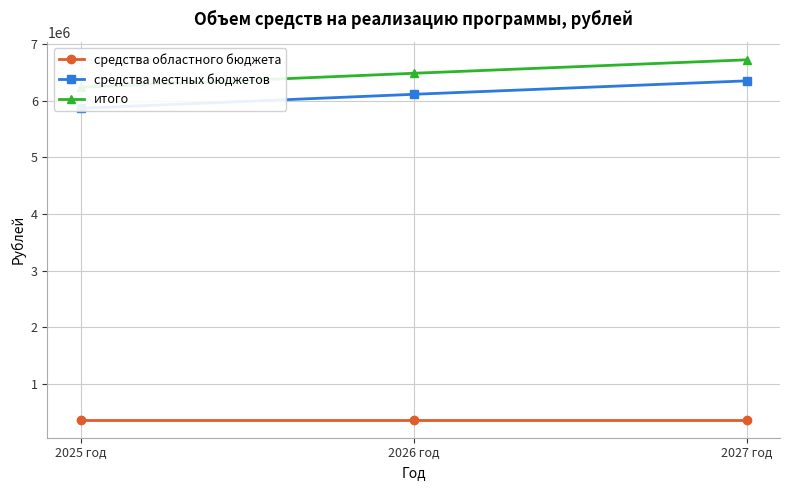

Which category has the lowest value in the средства местных бюджетов series?

2025 год